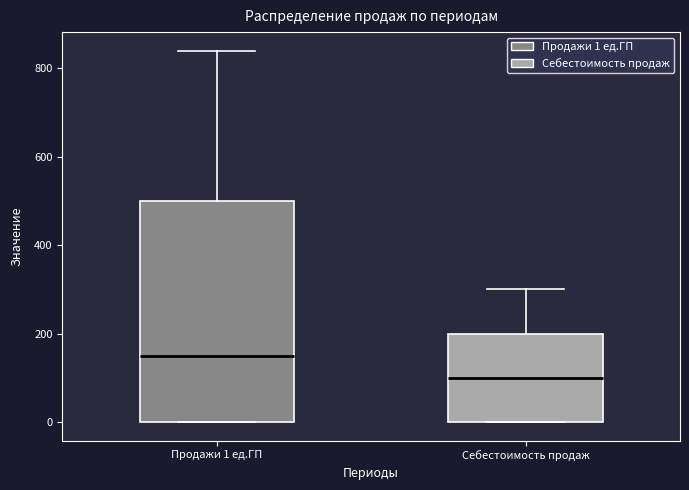

Comparing the boxes themselves (not the whiskers), which one is the tallest?

Продажи 1 ед.ГП